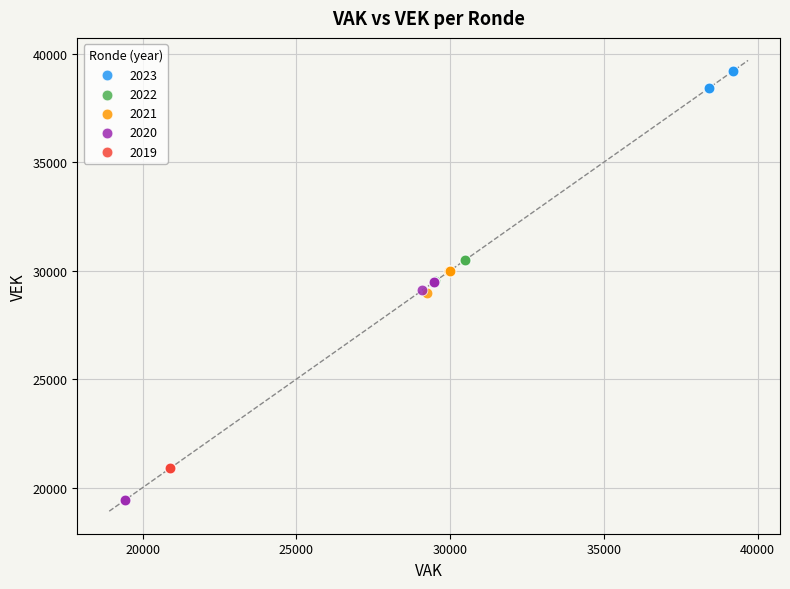

Which series reaches the minimum Y coordinate?

2020